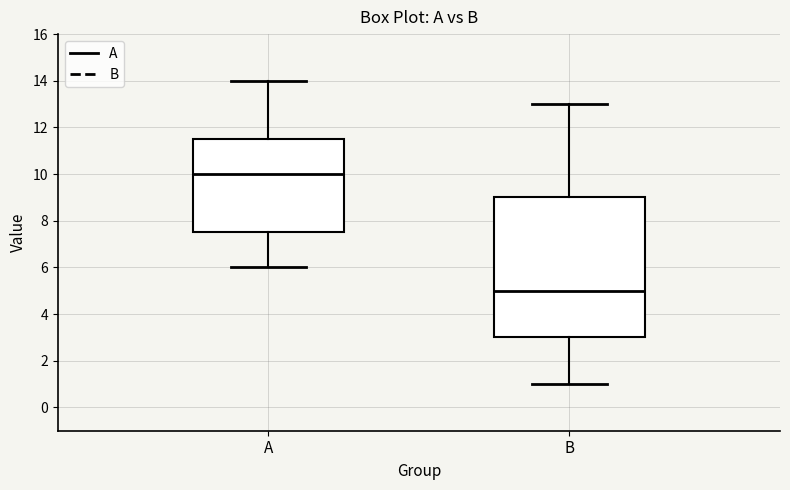

Where is the lower edge of the box for B on the y-axis? The values are not printed on the chart, so give them approximately, as read against the axis.

3.0